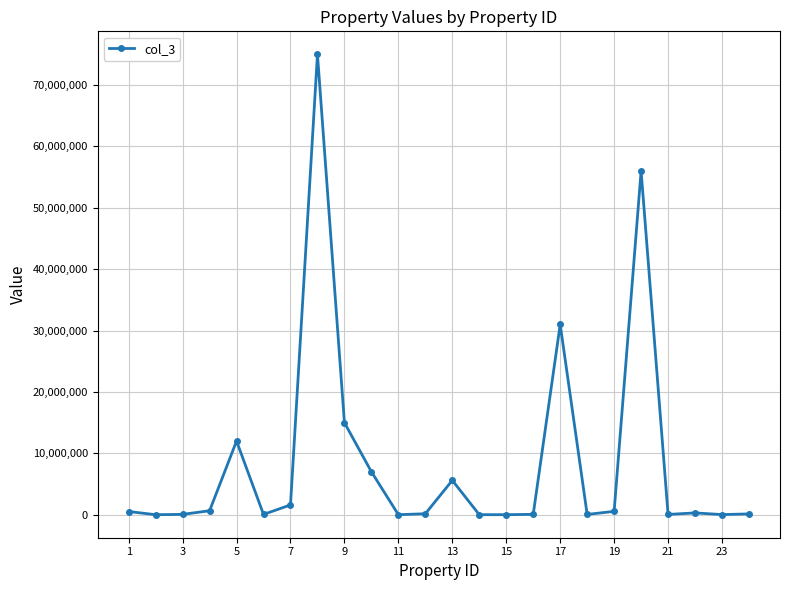

What is the difference between the maximum and minimum values?

74993500